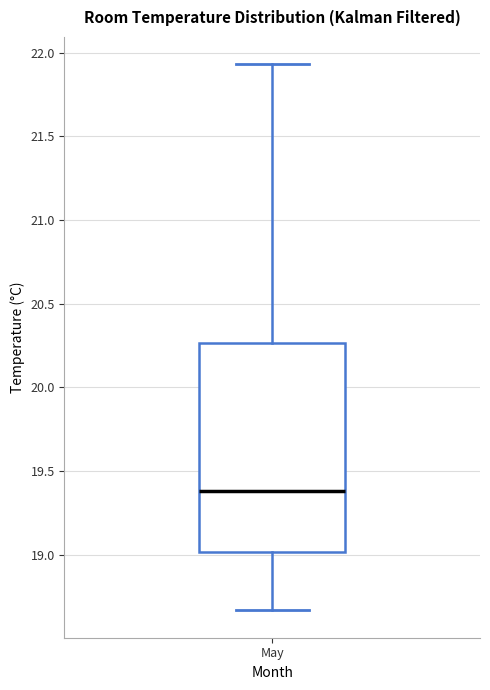

Transcribe this box plot: give where the median line is, the range the box spans, and where the two whiskers end, as read against the y-axis. The values are not printed on the chart, so give them approximately, as read against the axis.

median 19.40, box 19.00 to 20.25, whiskers 18.65 to 21.95